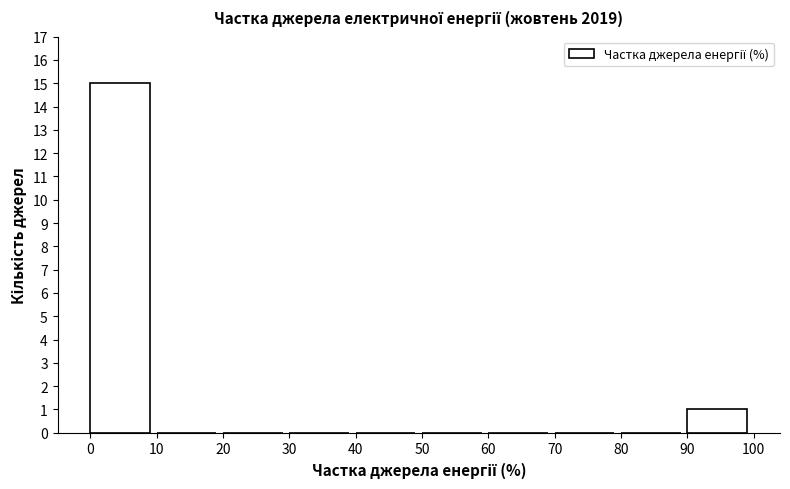

How tall is the bar that spans 0 to 10 on the x-axis? The values are not printed on the chart, so give them approximately, as read against the axis.

15